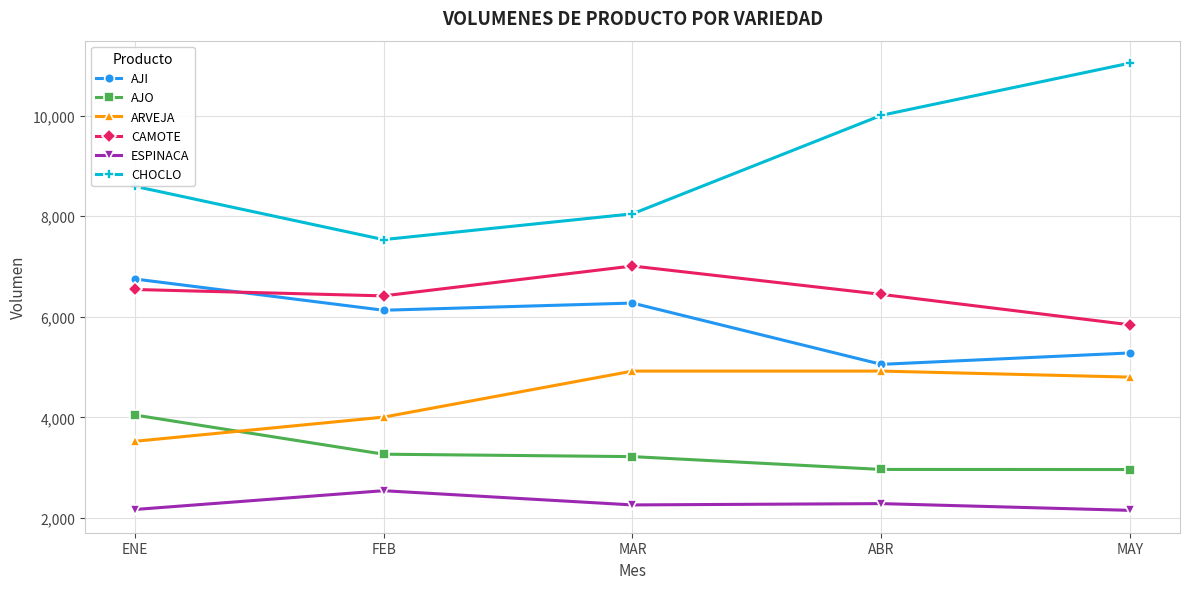

What is the greatest value displayed?

11048